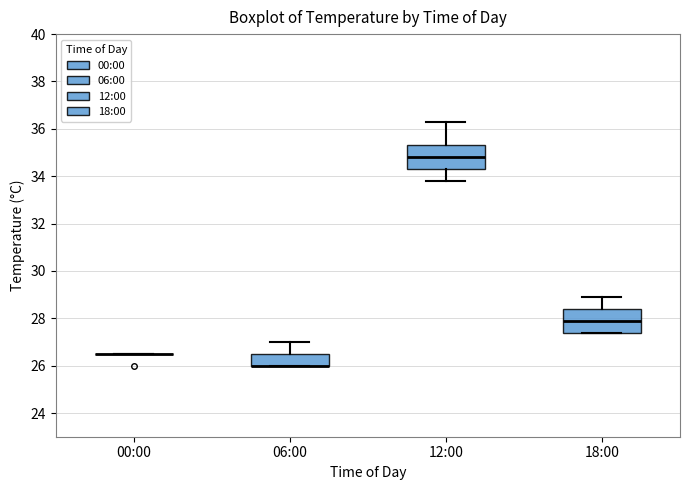

Reading left to right, read every box against the y-axis: the position of its median line, the range the box covers, and the ends of its whiskers. The values are not printed on the chart, so give them approximately, as read against the axis.

00:00: box collapsed to a line at 26.6, whiskers 26.6 to 26.6
06:00: median 26.0 (drawn on the box's lower edge), box 26.0 to 26.6, whiskers 26.0 to 27.0
12:00: median 34.8, box 34.4 to 35.4, whiskers 33.8 to 36.4
18:00: median 28.0, box 27.4 to 28.4, whiskers 27.4 to 29.0